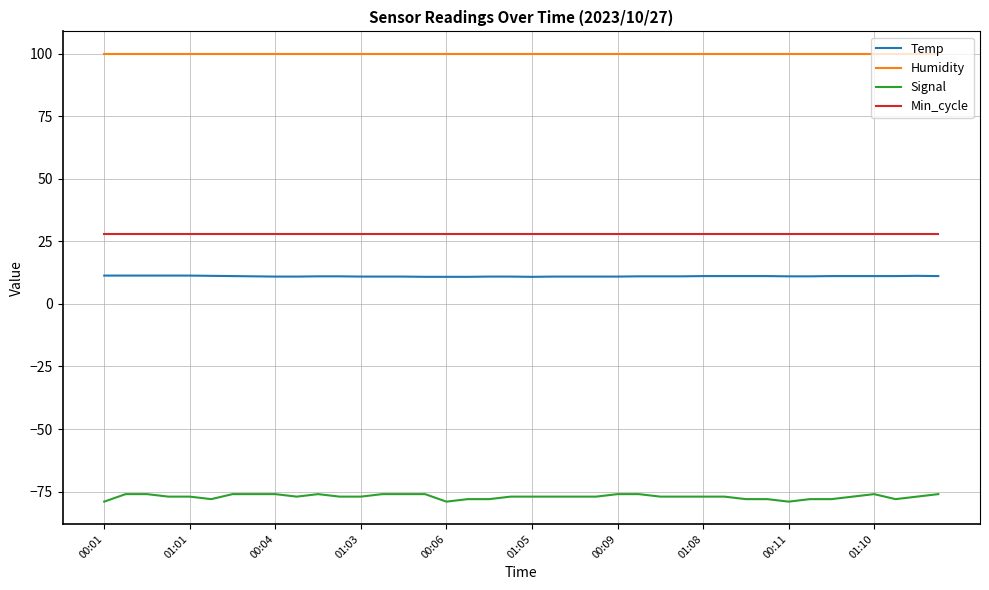

True or false: Signal and Humidity cross at least once.

False